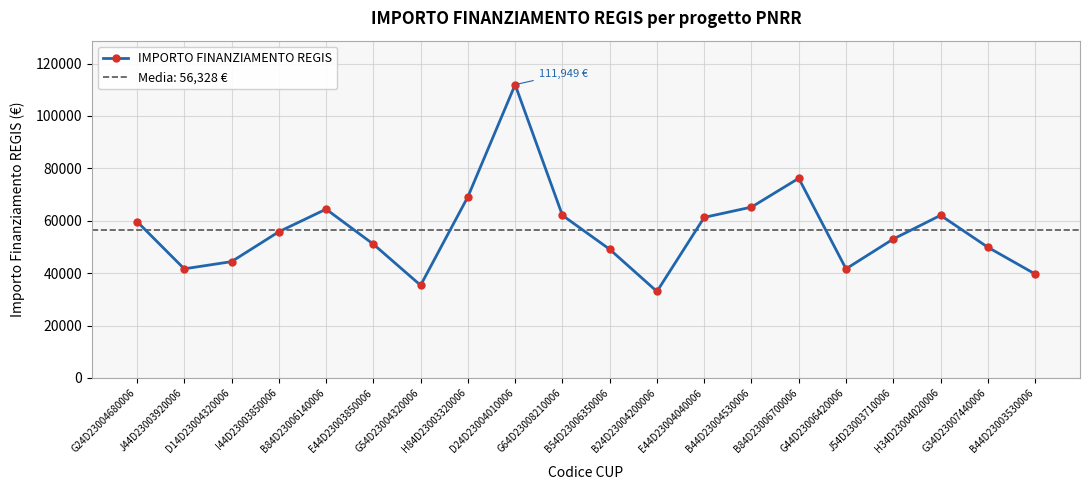

At which category does the data reach its first local peak?

B84D23006140006